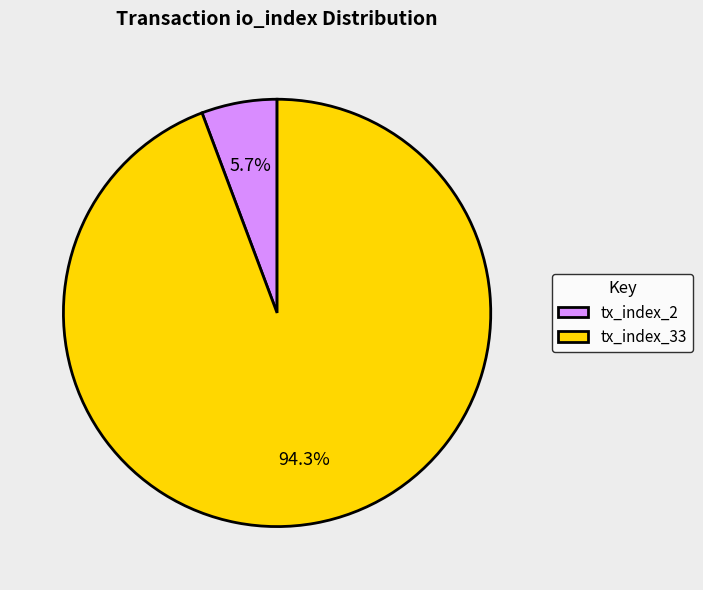

How many segments does this pie chart have?

2